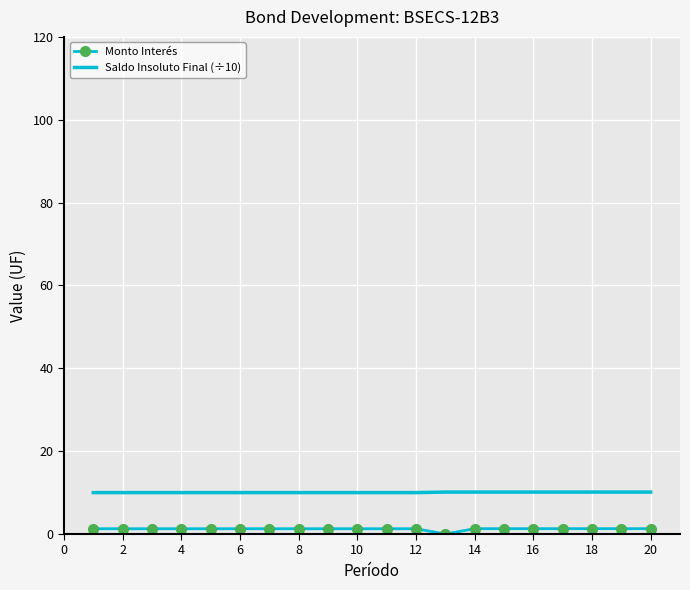

True or false: Monto Interés and Saldo Insoluto Final (÷10) intersect in this chart.

False